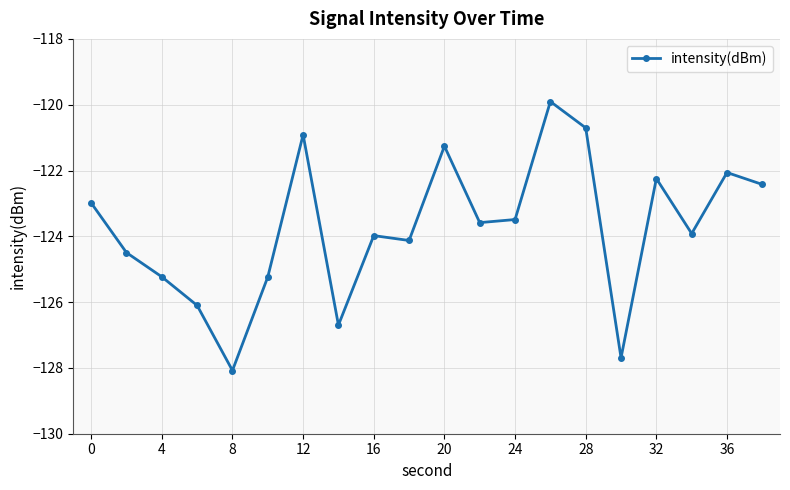

Reading left to right, what are all the values shown in this chart?

-123.0	-124.5	-125.2	-126.1	-128.1	-125.2	-120.9	-126.7	-124.0	-124.1	-121.3	-123.6	-123.5	-119.9	-120.7	-127.7	-122.2	-123.9	-122.1	-122.4